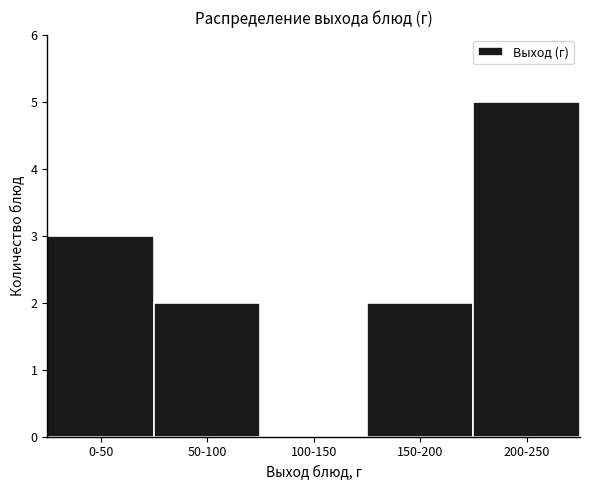

Reading right to left, transcribe all the data shown in this chart.

200-250=5	150-200=2	100-150=0	50-100=2	0-50=3